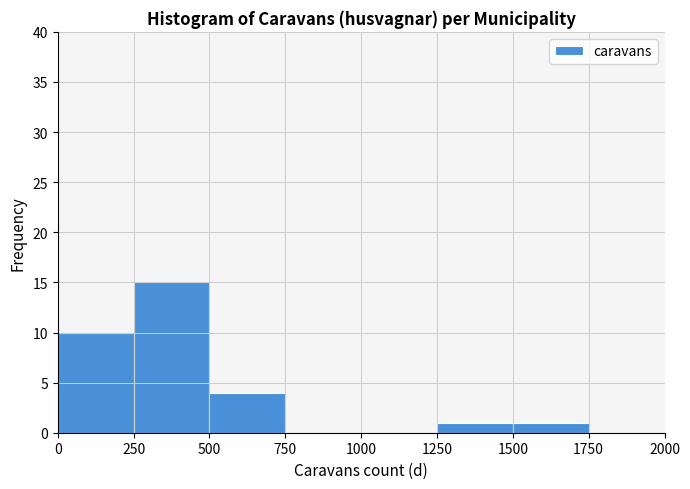

Which range on the x-axis has the tallest bar?

250 to 500